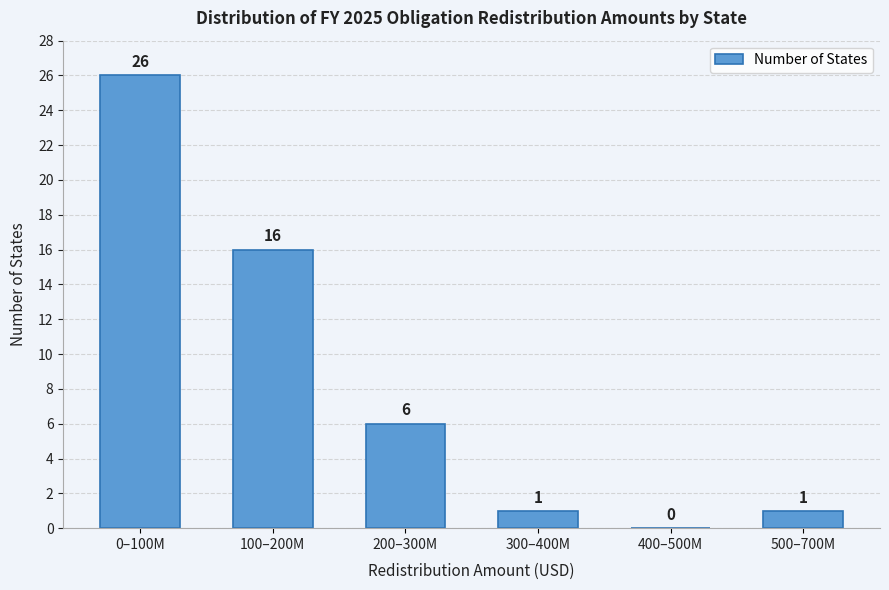

Reading right to left, list all the values displayed in this chart.

500–700M=1	400–500M=0	300–400M=1	200–300M=6	100–200M=16	0–100M=26